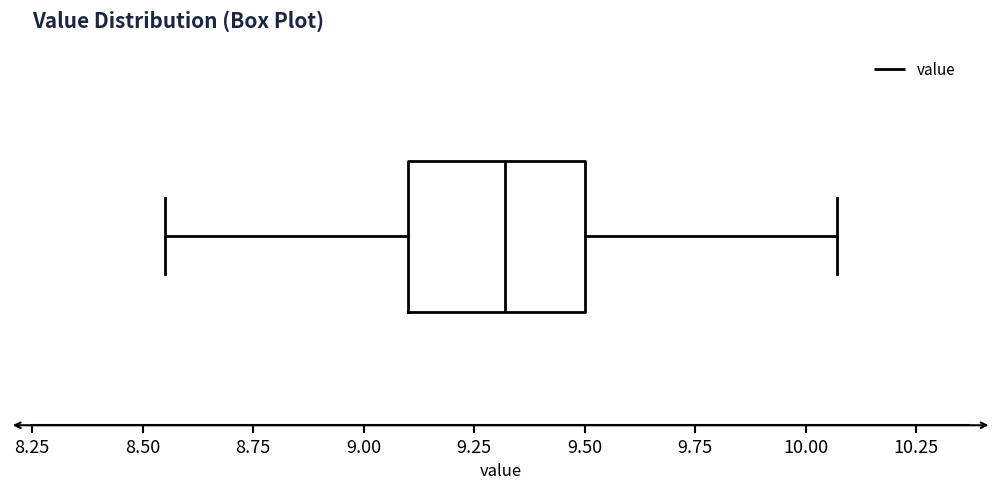

Transcribe this box plot: give where the median line is, the range the box spans, and where the two whiskers end, as read against the x-axis. The values are not printed on the chart, so give them approximately, as read against the axis.

median 9.30, box 9.10 to 9.50, whiskers 8.55 to 10.05